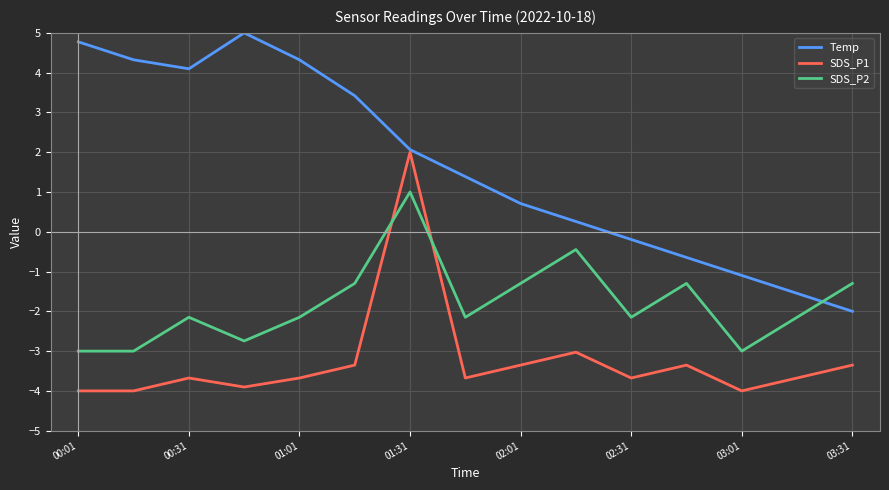

Which series has the largest total across all categories?

Temp